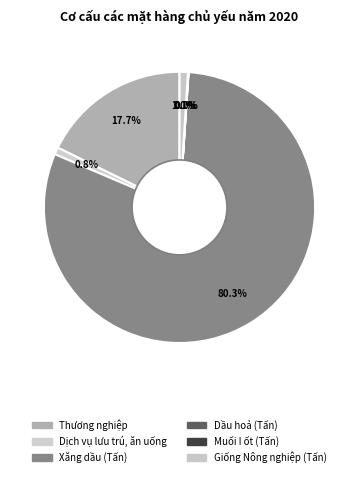

Combined, what portion of the pie is Thương nghiệp and Dầu hoả (Tấn)?

17.8%